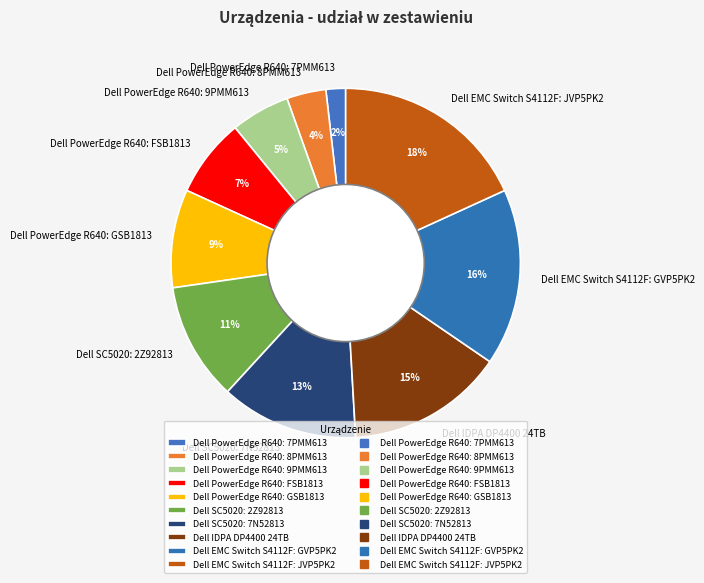

To the nearest percent, what is the average slice percentage?

10%